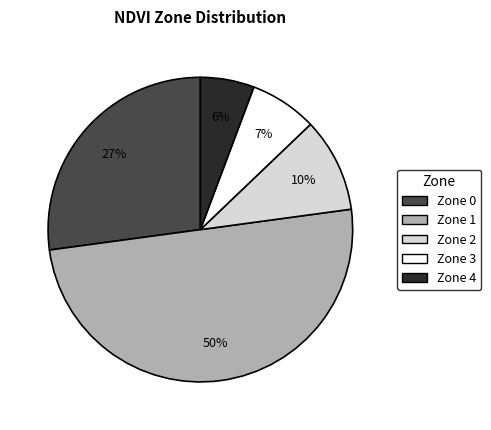

Is it true that Zone 3 is 7% of the pie?

True